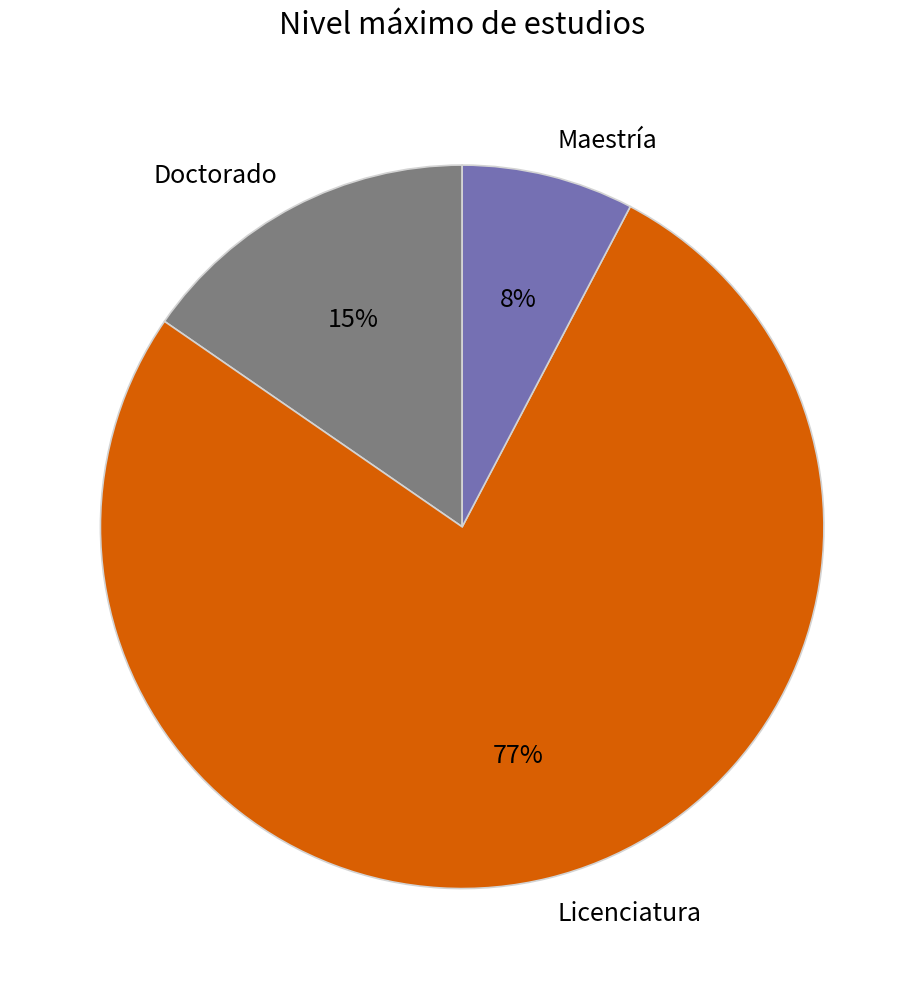

What percentage is the Licenciatura slice, to the nearest percent?

77%